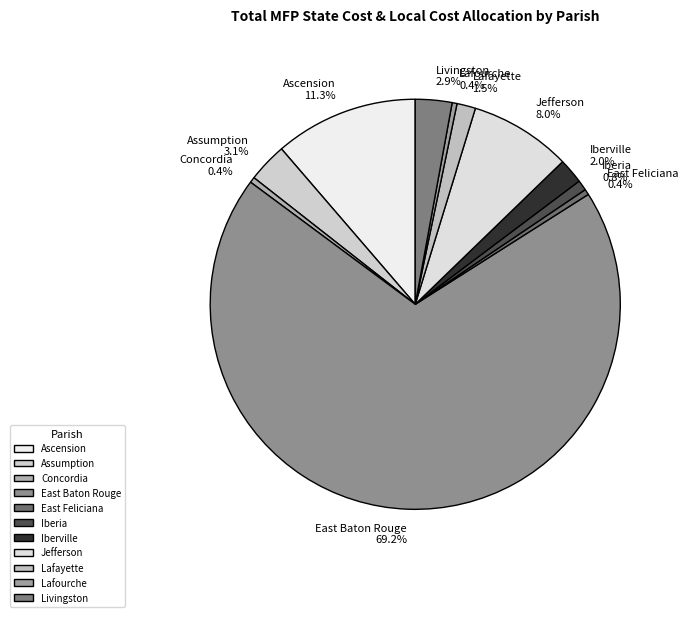

Combined, what portion of the pie is Assumption and Iberville?

5.1%